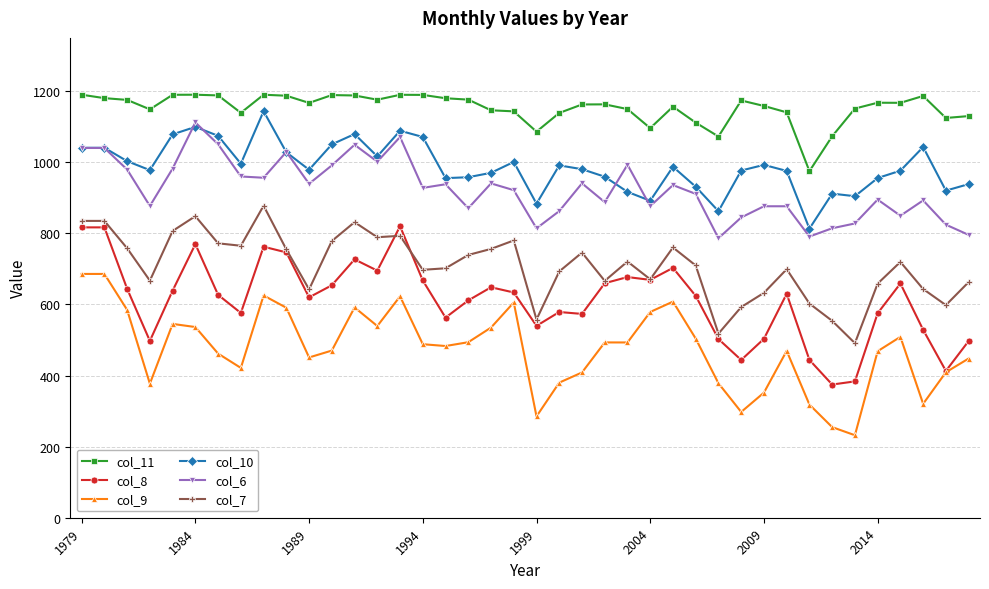

True or false: col_11 and col_7 cross at least once.

False